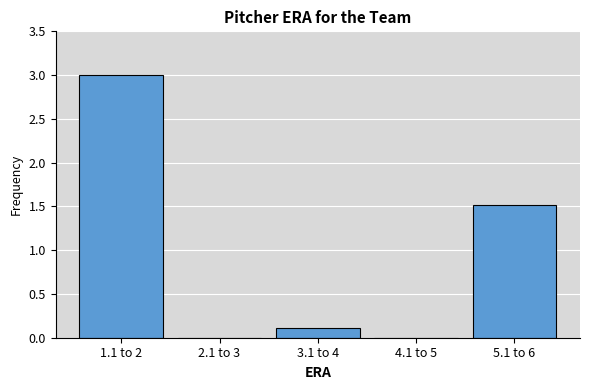

Reading right to left, transcribe all the data shown in this chart.

5.1 to 6=1.5	4.1 to 5=0.0	3.1 to 4=0.1	2.1 to 3=0.0	1.1 to 2=3.0